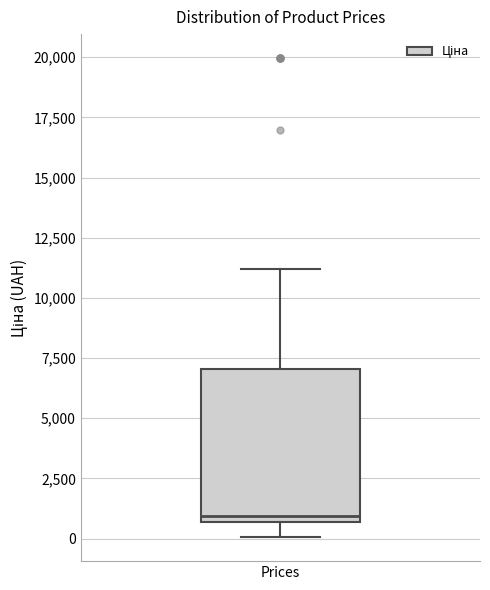

Transcribe this box plot: give where the median line is, the range the box spans, and where the two whiskers end, as read against the y-axis. The values are not printed on the chart, so give them approximately, as read against the axis.

median 1000, box 500 to 7000, whiskers 0 to 11000